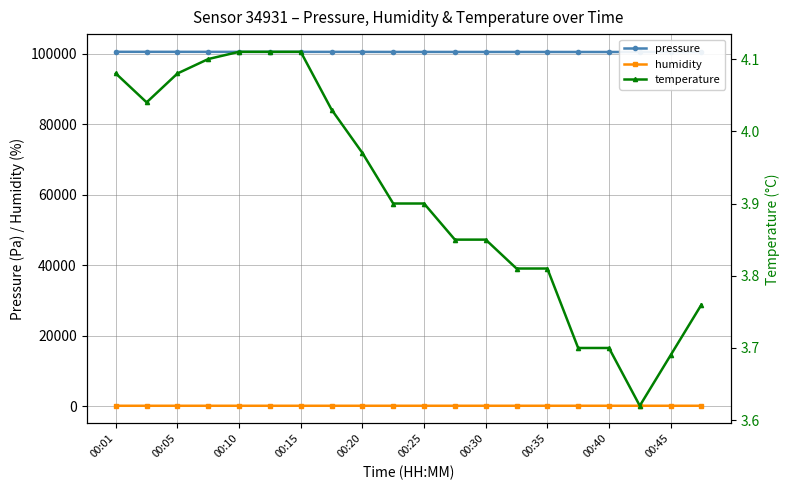

At how many categories does at least one series exceed 71318?

20